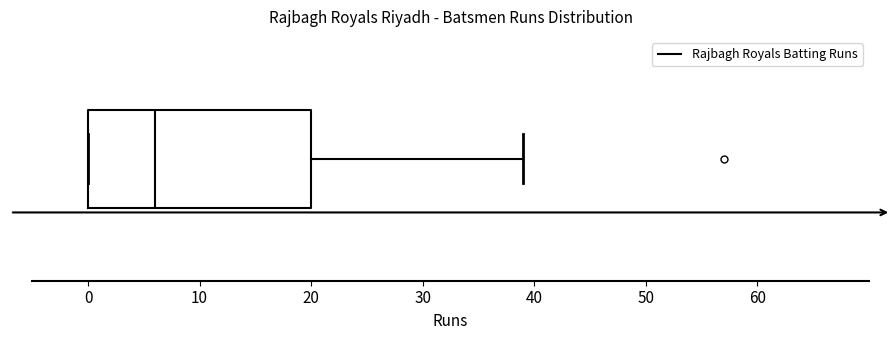

Transcribe this box plot: give where the median line is, the range the box spans, and where the two whiskers end, as read against the x-axis. The values are not printed on the chart, so give them approximately, as read against the axis.

median 6, box 0 to 20, whiskers 0 to 39